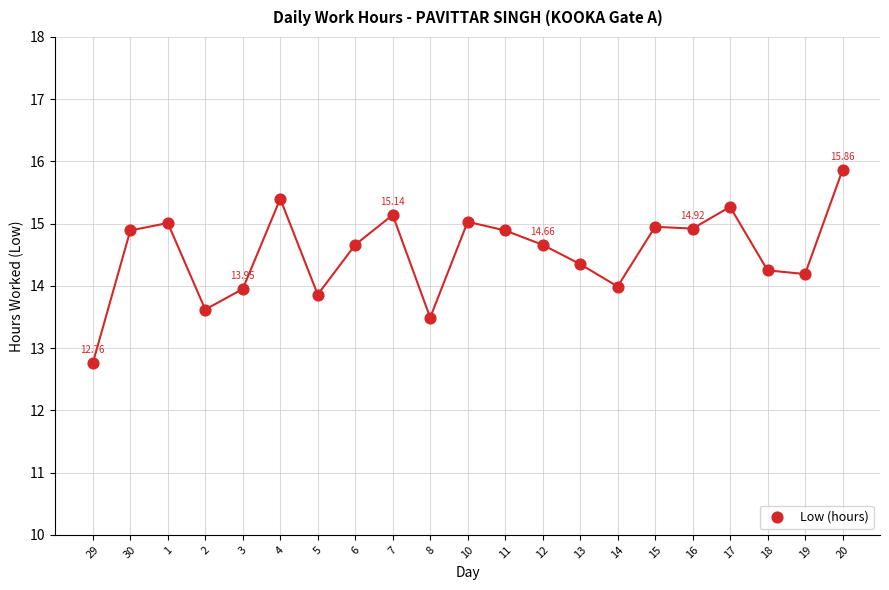

What is the range of Y values (max minus min)?

3.1